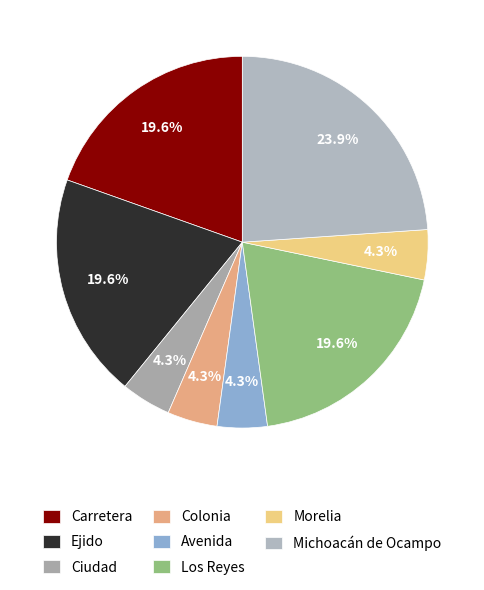

To the nearest percent, what portion does Colonia represent?

4%